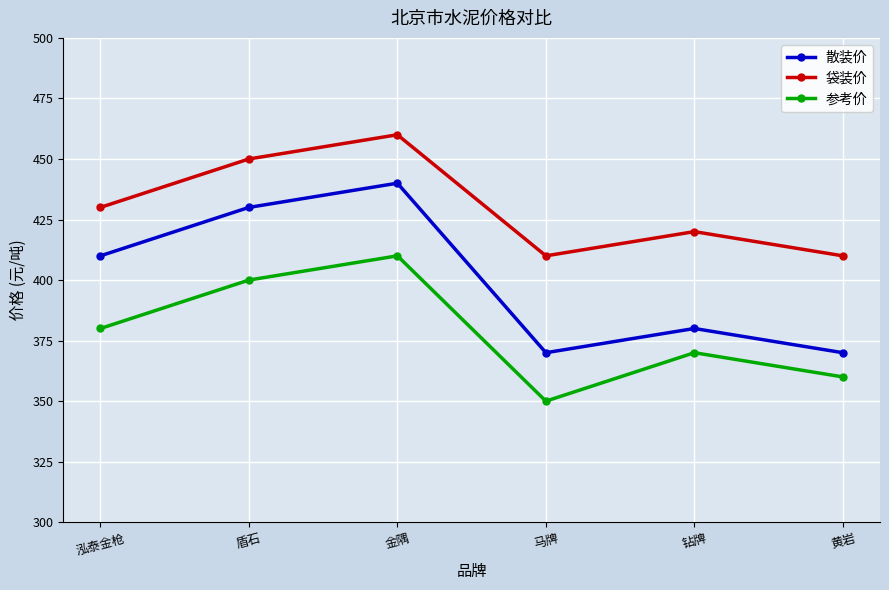

Which series has the largest range (max minus min)?

散装价